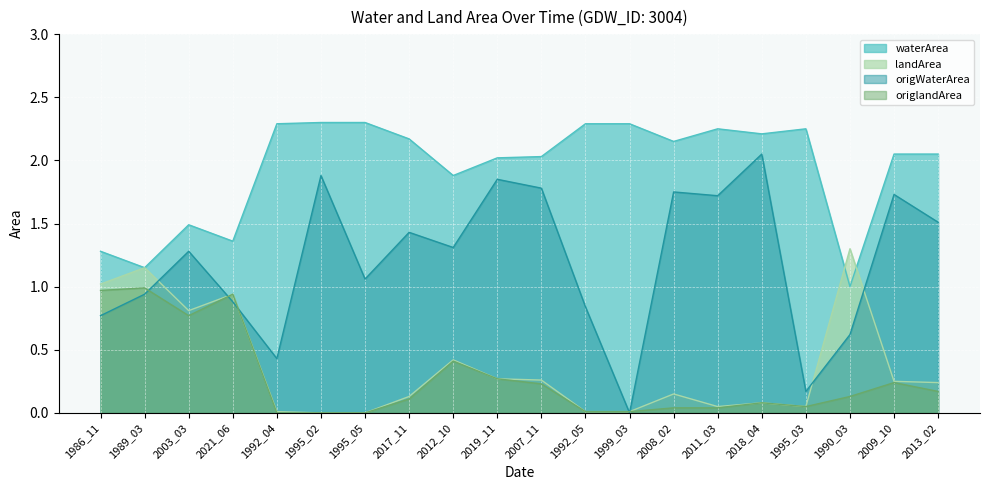

The origlandArea series shows 0.3 at 1986_11. True or false?

False